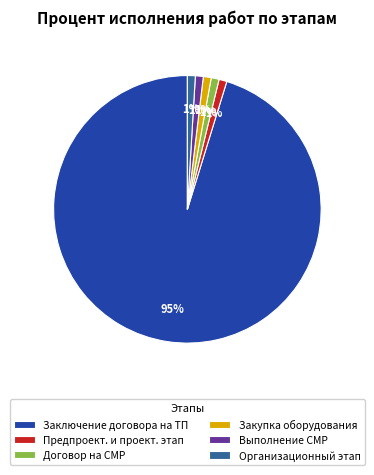

Does Заключение договора на ТП represent more than half of the total?

Yes